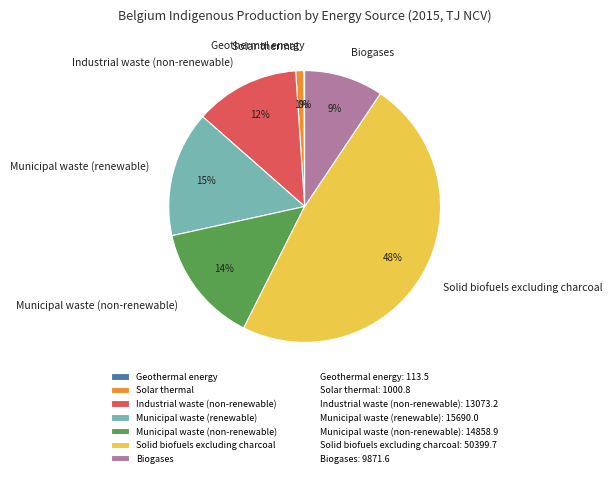

Do Municipal waste (non-renewable) and Industrial waste (non-renewable) together represent more than half of the pie?

No